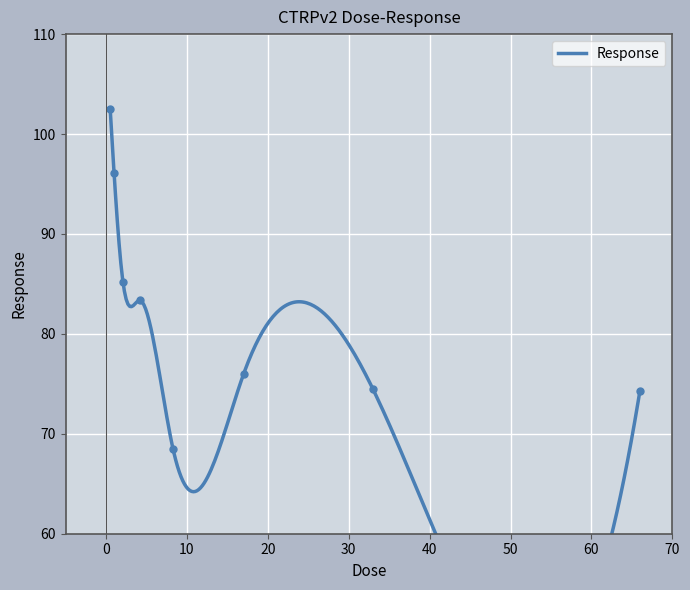

Reading left to right, what are all the values shown in this chart?

102.5	96.1	85.2	83.3	68.4	76.0	74.5	74.3